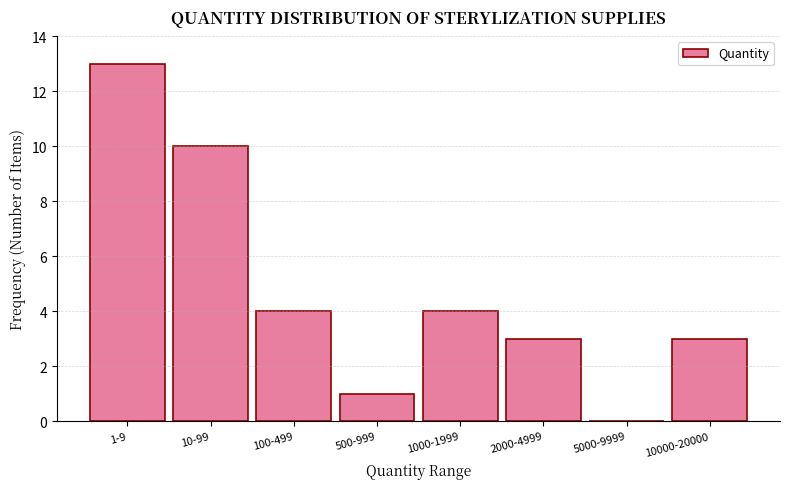

Reading right to left, extract all data points from this chart.

10000-20000=3	5000-9999=0	2000-4999=3	1000-1999=4	500-999=1	100-499=4	10-99=10	1-9=13